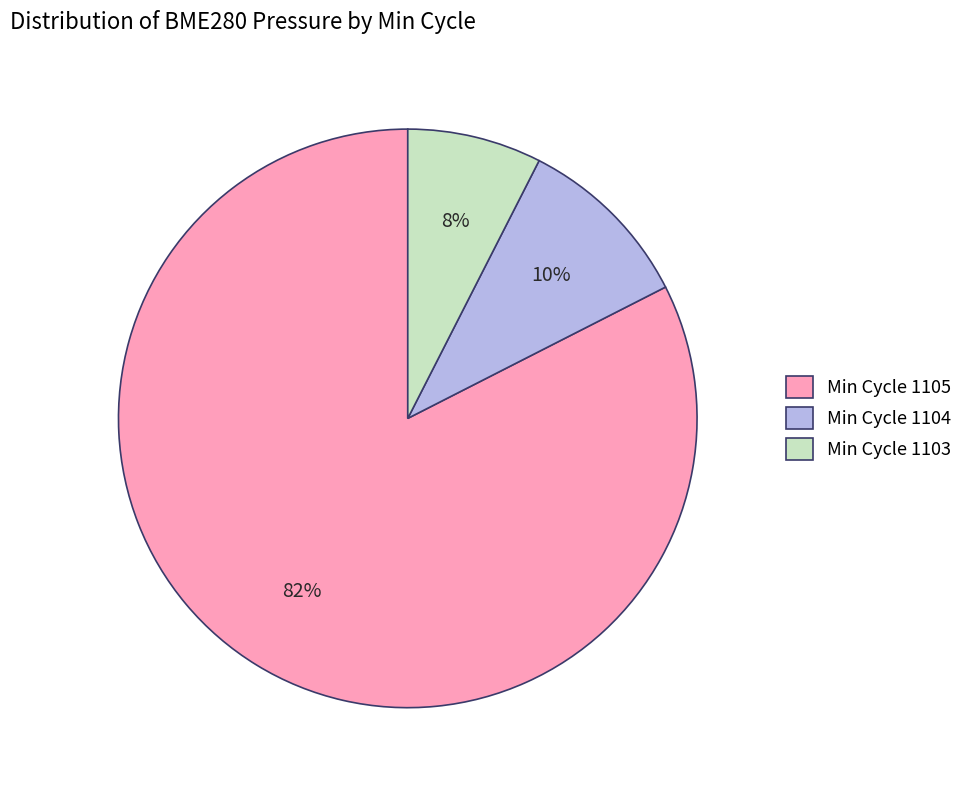

Rank the categories by value from highest to lowest.

Min Cycle 1105, Min Cycle 1104, Min Cycle 1103